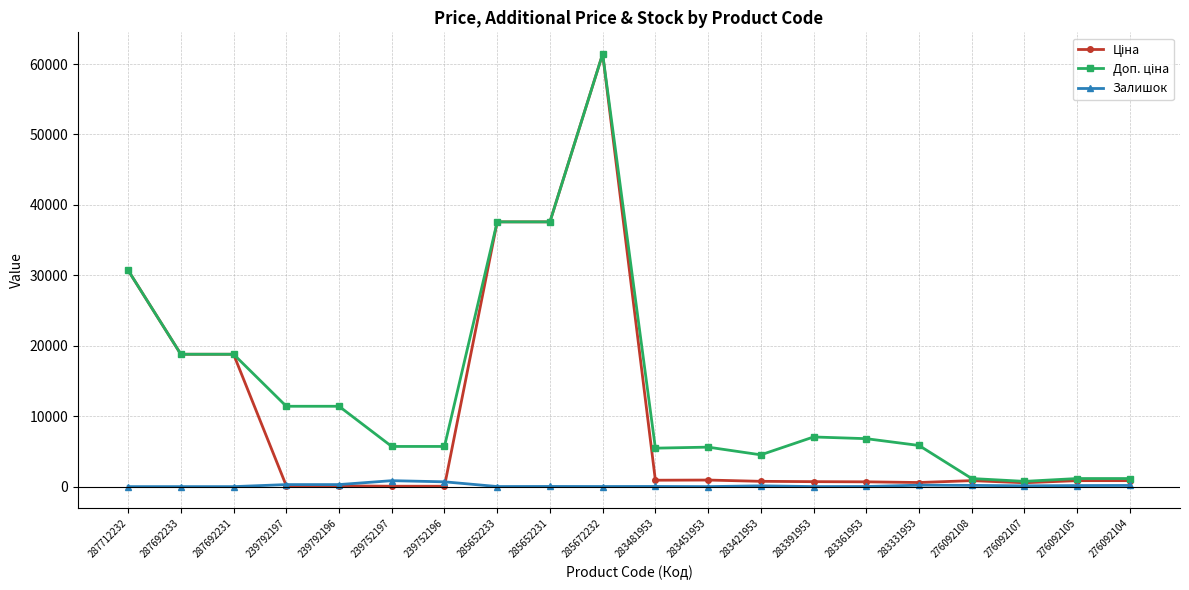

At which category does the chart reach its peak across all series?

285672232